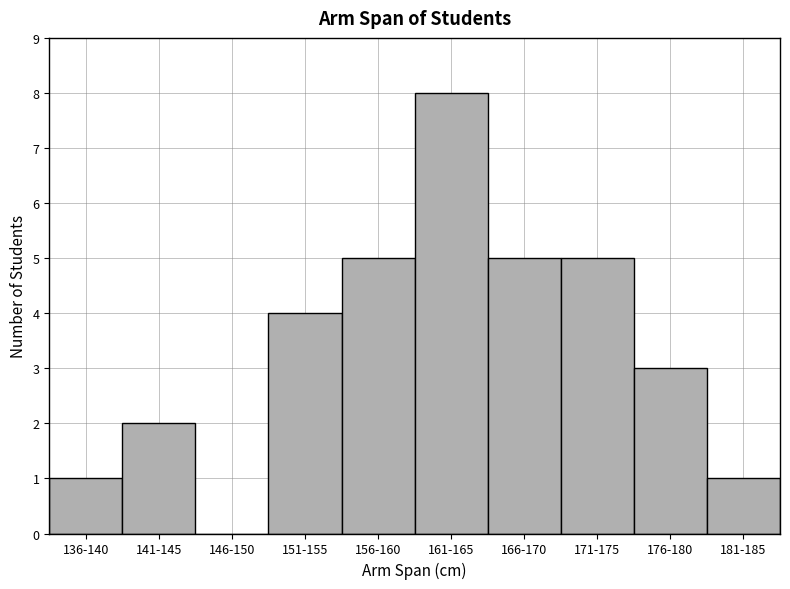

Reading left to right, what are all the values shown in this chart?

136-140=1	141-145=2	146-150=0	151-155=4	156-160=5	161-165=8	166-170=5	171-175=5	176-180=3	181-185=1